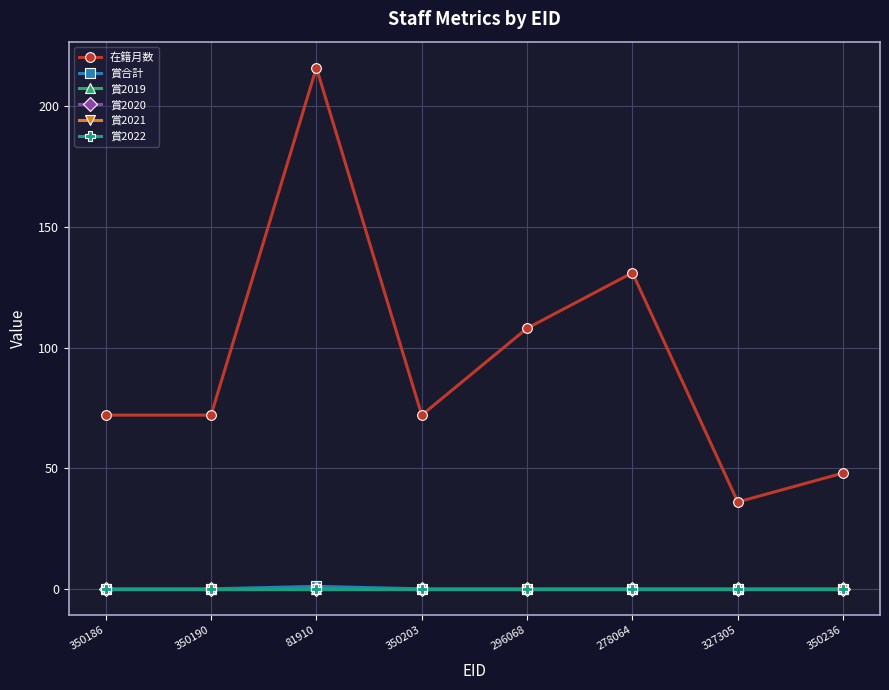

How many lines are shown in the chart?

6